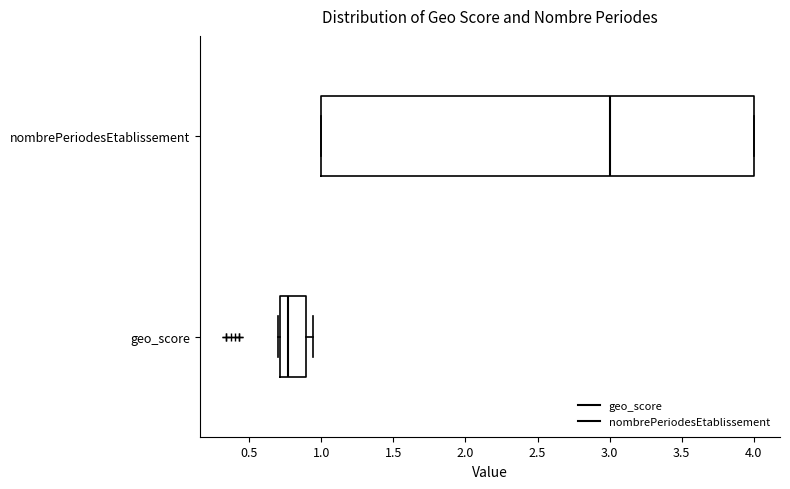

Reading bottom to top, transcribe this box plot: for each box, give where its median line is, the range the box spans, and where its two whiskers end, as read against the x-axis. The values are not printed on the chart, so give them approximately, as read against the axis.

geo_score: median 0.75, box 0.70 to 0.90, whiskers 0.70 to 0.95
nombrePeriodesEtablissement: median 3.00, box 1.00 to 4.00, whiskers 1.00 to 4.00